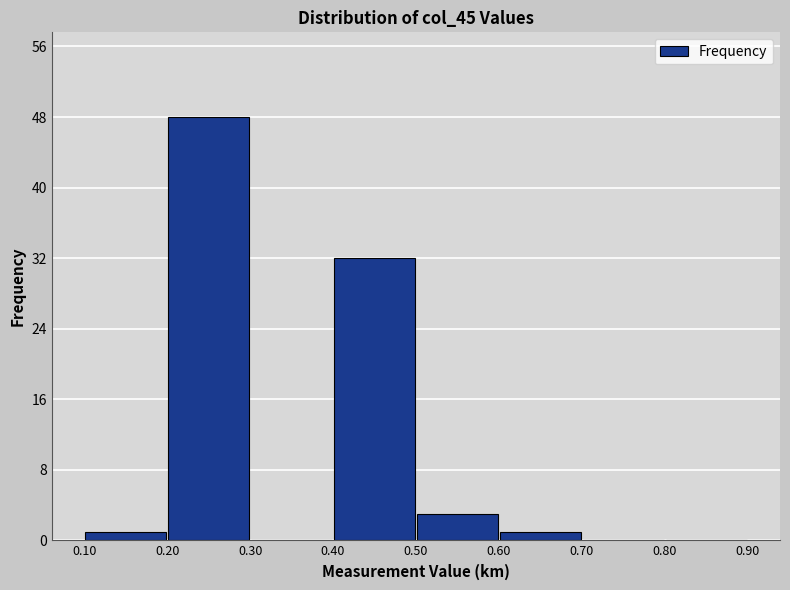

Reading left to right, list every bar in this chart as the range it spans on the x-axis followed by its height. The values are not printed on the chart, so give them approximately, as read against the axis.

0.10 to 0.20: 1
0.20 to 0.30: 48
0.30 to 0.40: 0
0.40 to 0.50: 32
0.50 to 0.60: 3
0.60 to 0.70: 1
0.70 to 0.80: 0
0.80 to 0.90: 0